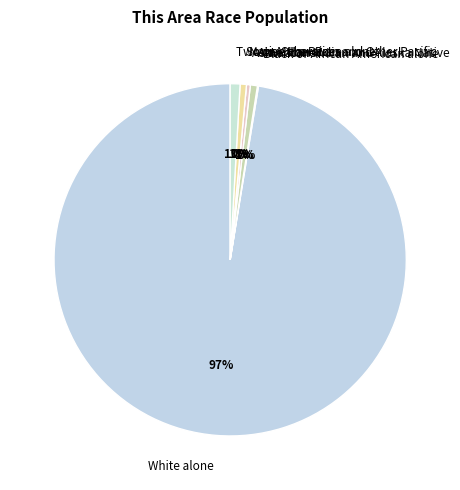

To the nearest percent, what portion does White alone represent?

97%